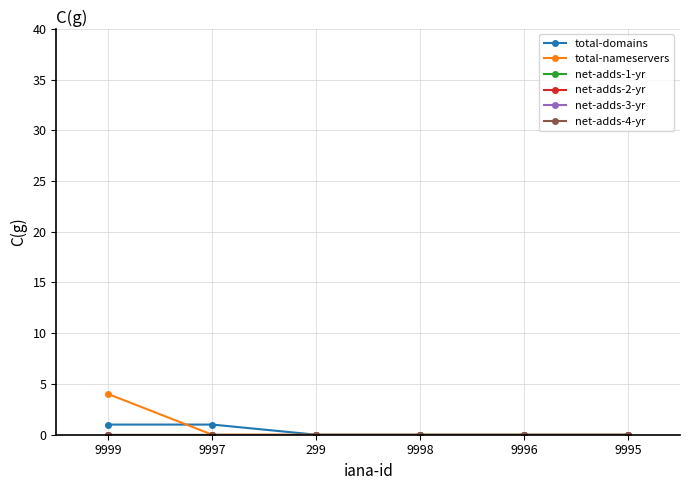

Does the chart have visible grid lines?

Yes